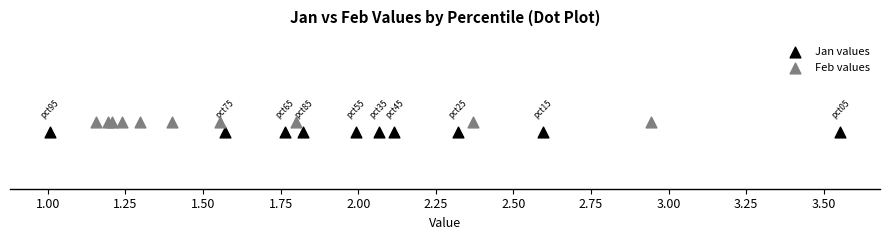

What are all the series names shown in the legend?

Jan values, Feb values